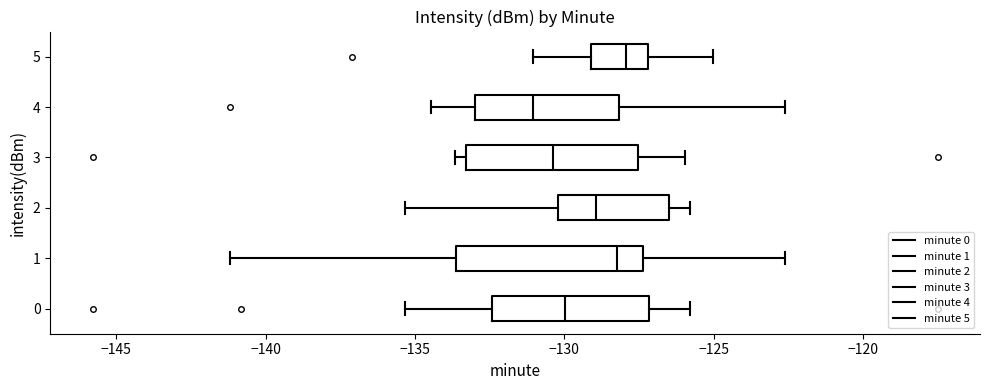

Reading bottom to top, transcribe this box plot: for each box, give where its median line is, the range the box spans, and where its two whiskers end, as read against the x-axis. The values are not printed on the chart, so give them approximately, as read against the axis.

0: median -130.0, box -132.5 to -127.0, whiskers -135.5 to -126.0
1: median -128.0, box -133.5 to -127.5, whiskers -141.0 to -122.5
2: median -129.0, box -130.0 to -126.5, whiskers -135.5 to -126.0
3: median -130.5, box -133.5 to -127.5, whiskers -133.5 (just left of the box's left edge) to -126.0
4: median -131.0, box -133.0 to -128.0, whiskers -134.5 to -122.5
5: median -128.0, box -129.0 to -127.0, whiskers -131.0 to -125.0